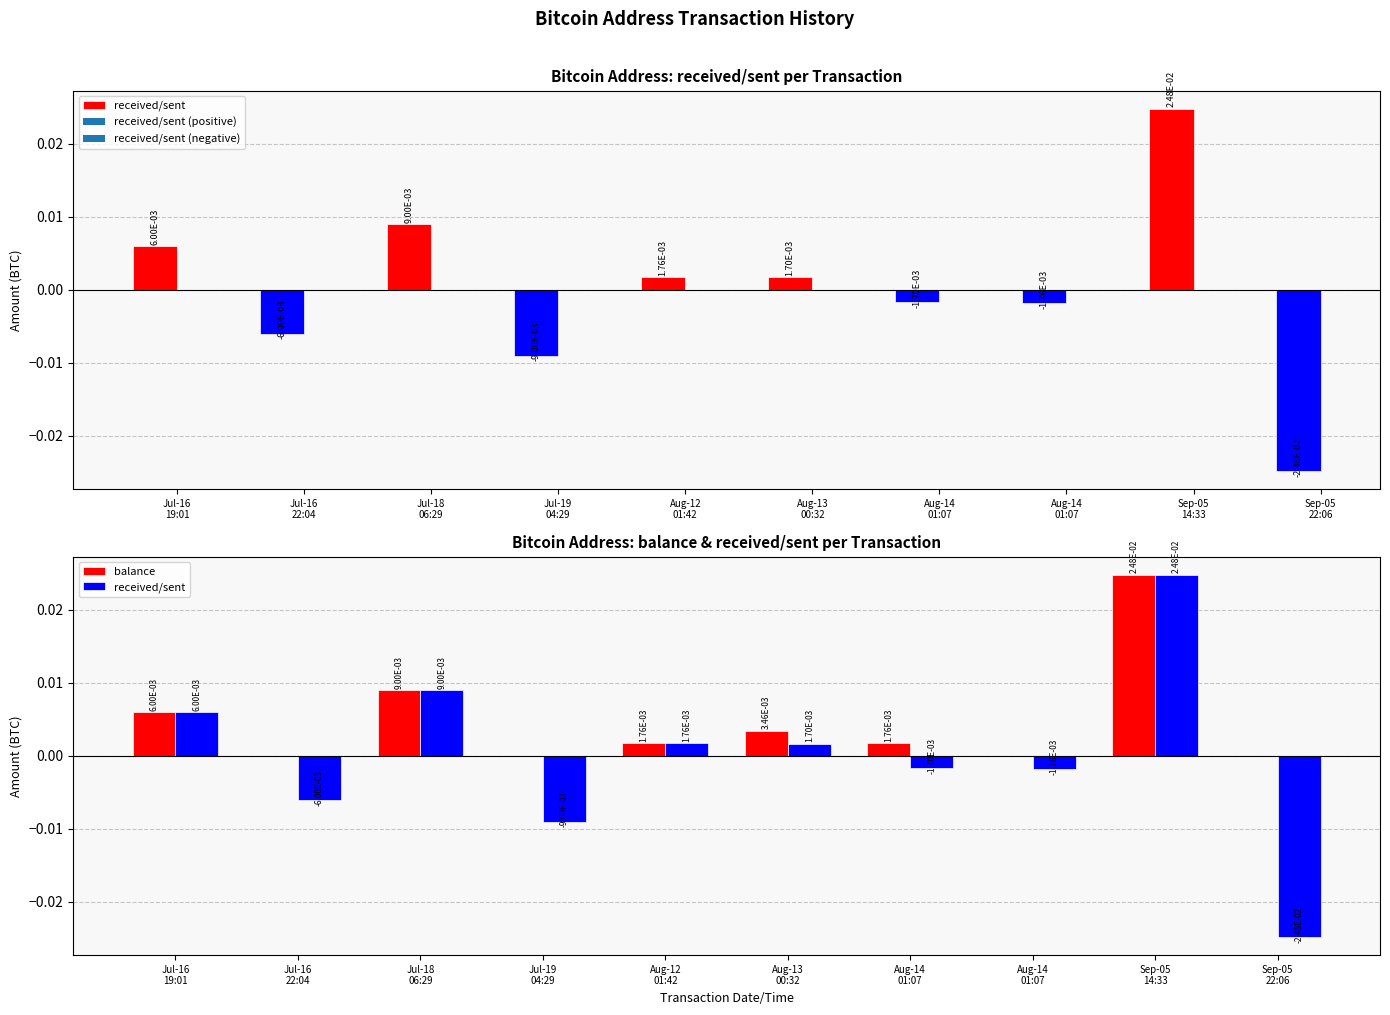

Between Sep-05
22:06 and Aug-14
01:07, which is larger?

Aug-14
01:07